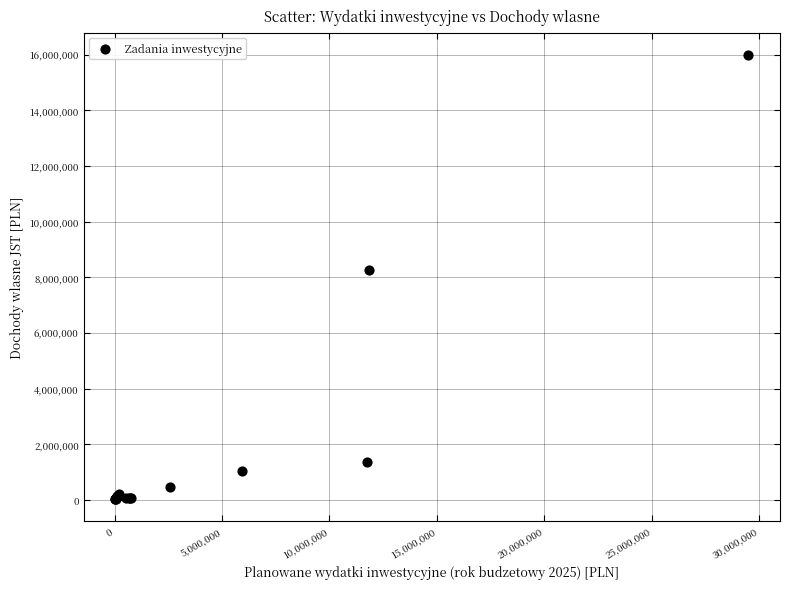

What Y value in the scatter plot is closest to 8015000?

8263869